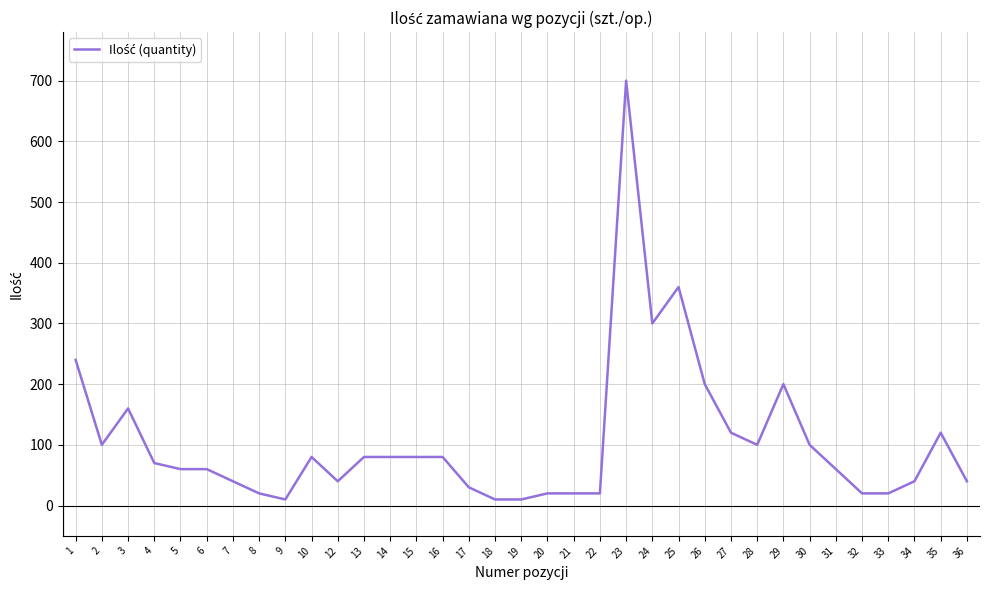

Reading right to left, list all the values displayed in this chart.

40	120	40	20	20	60	100	200	100	120	200	360	300	700	20	20	20	10	10	30	80	80	80	80	40	80	10	20	40	60	60	70	160	100	240